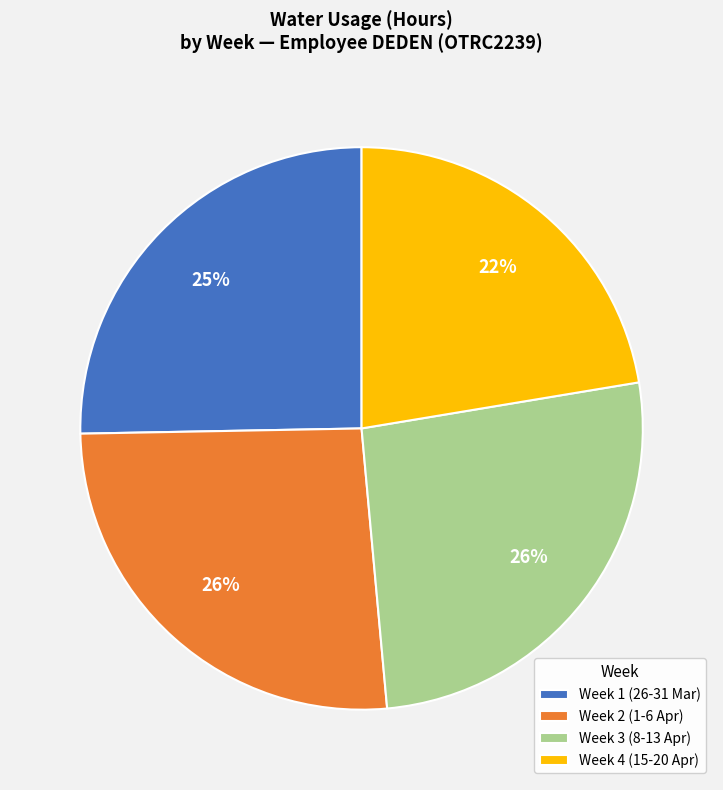

The Week 3 (8-13 Apr) slice represents 26% of the pie. True or false?

True